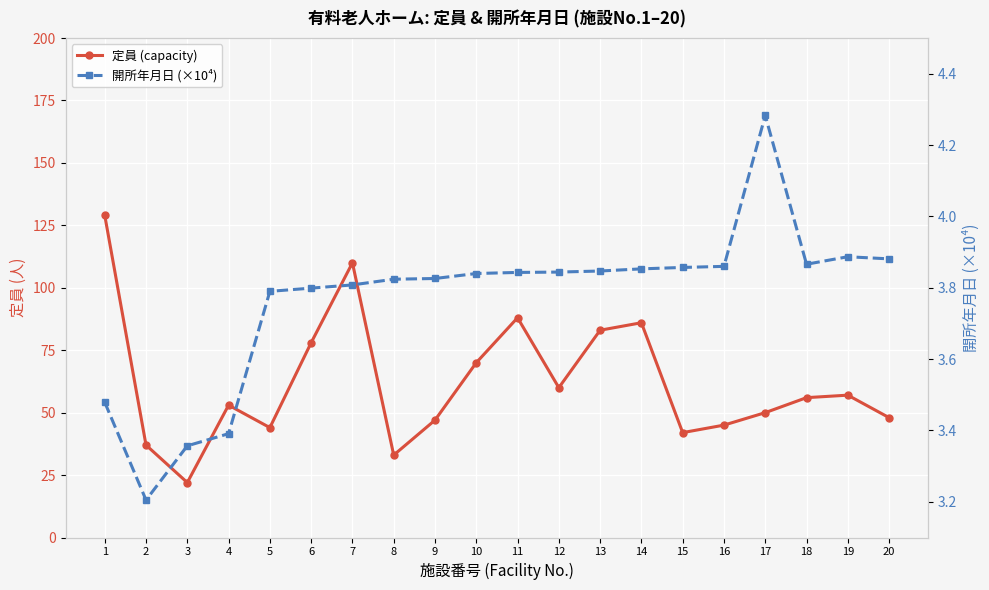

How many values in the 定員 (capacity) series are below 56?

10